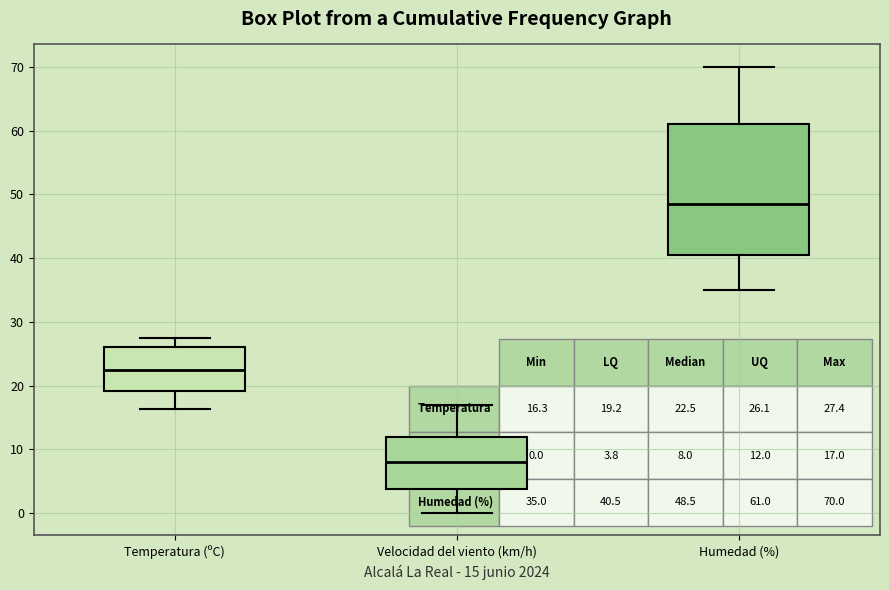

Which box is the tallest, from its lower edge to its upper edge?

Humedad (%)